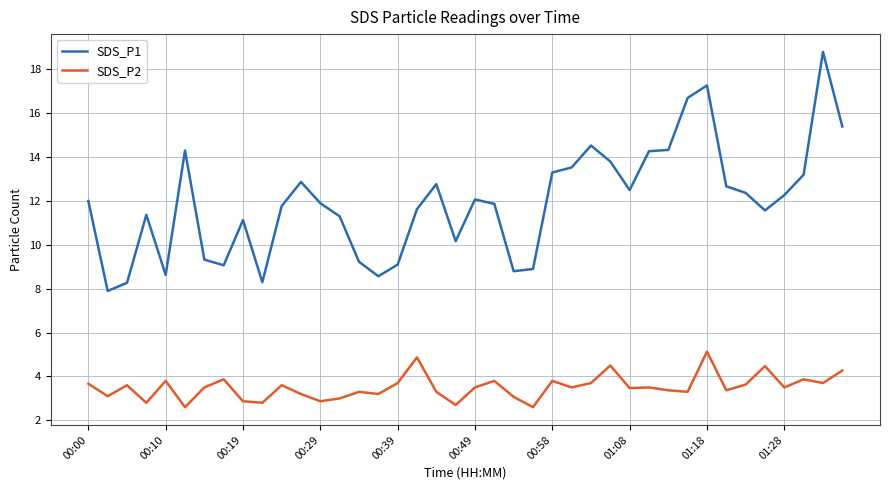

What is the difference between the second highest and second lowest values in the SDS_P2 series?

2.3